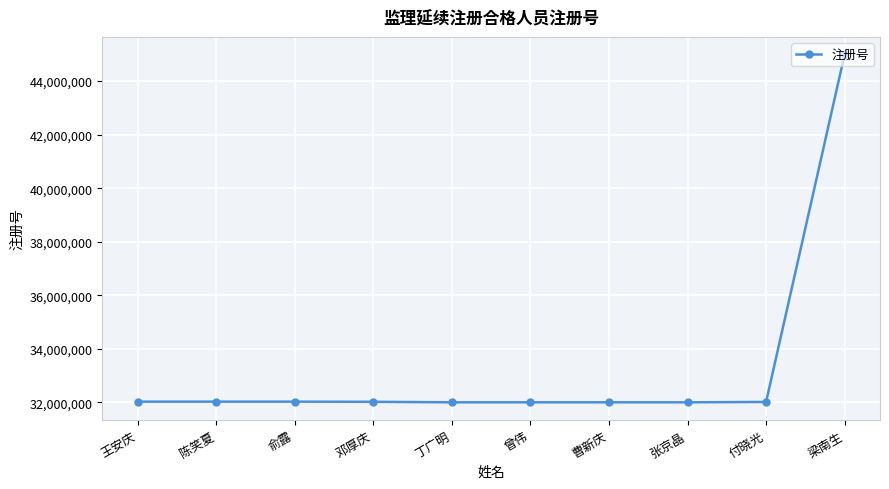

What is the sum of the values at 张京晶 and 俞露?

64025874